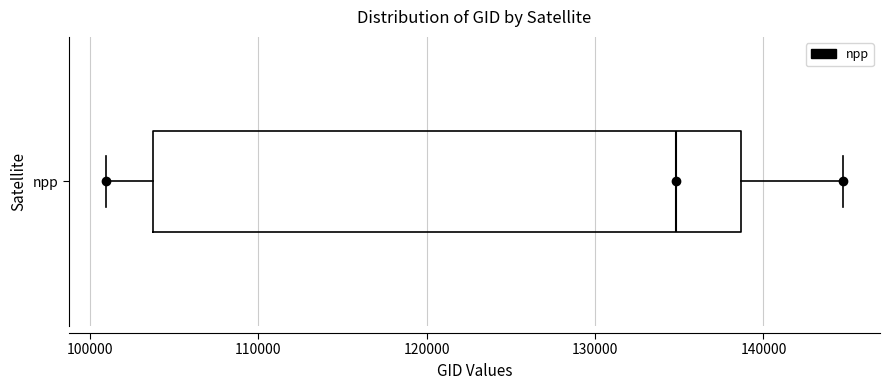

Where is the right edge of the box for npp on the x-axis? The values are not printed on the chart, so give them approximately, as read against the axis.

139000